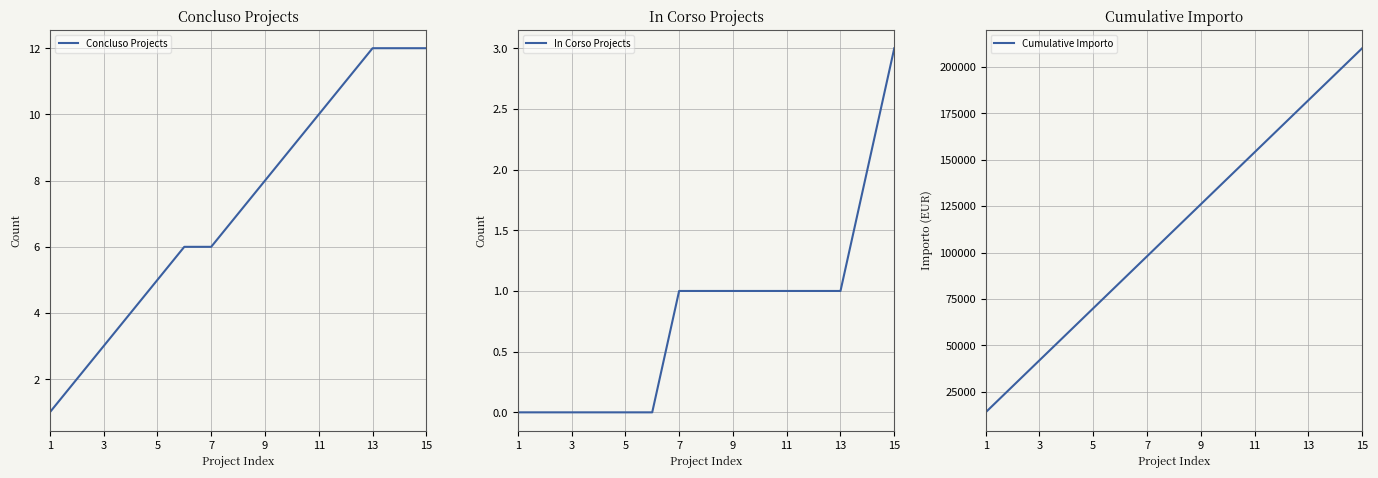

Which series has the largest total across all categories?

Cumulative Importo